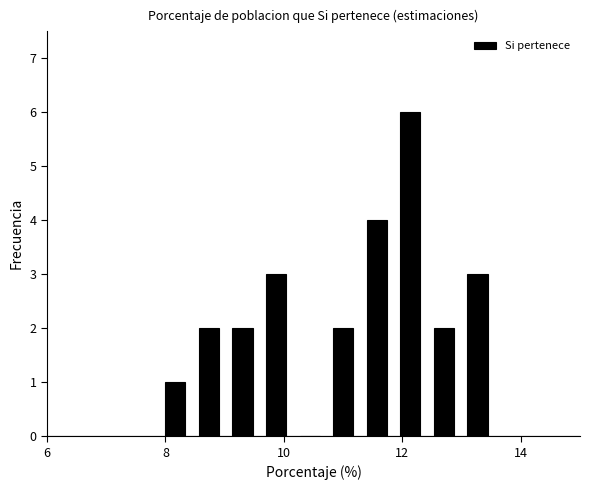

Around what value on the x-axis is the tallest bar? Give the approximate position of its centre, as read against the axis.

12.2